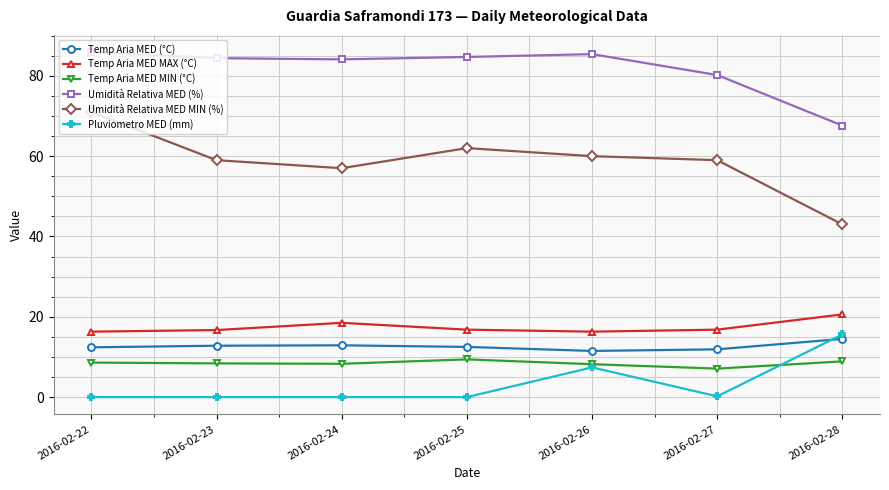

Does the chart display data point markers on the line(s)?

Yes